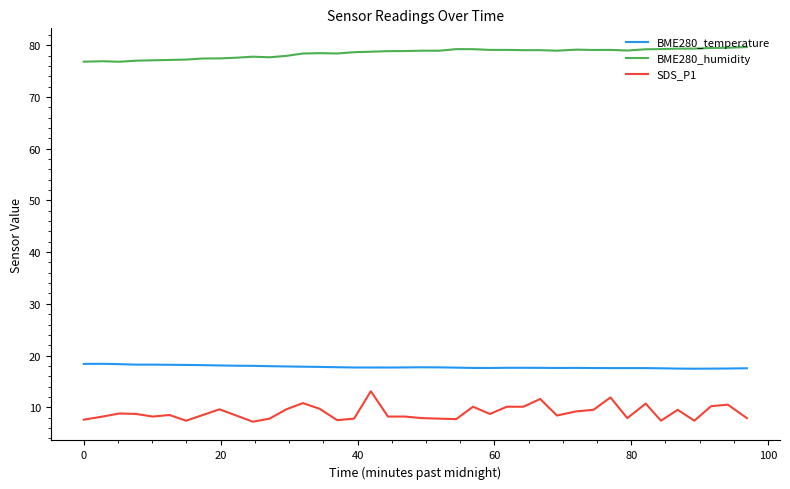

True or false: BME280_humidity and BME280_temperature cross at least once.

False